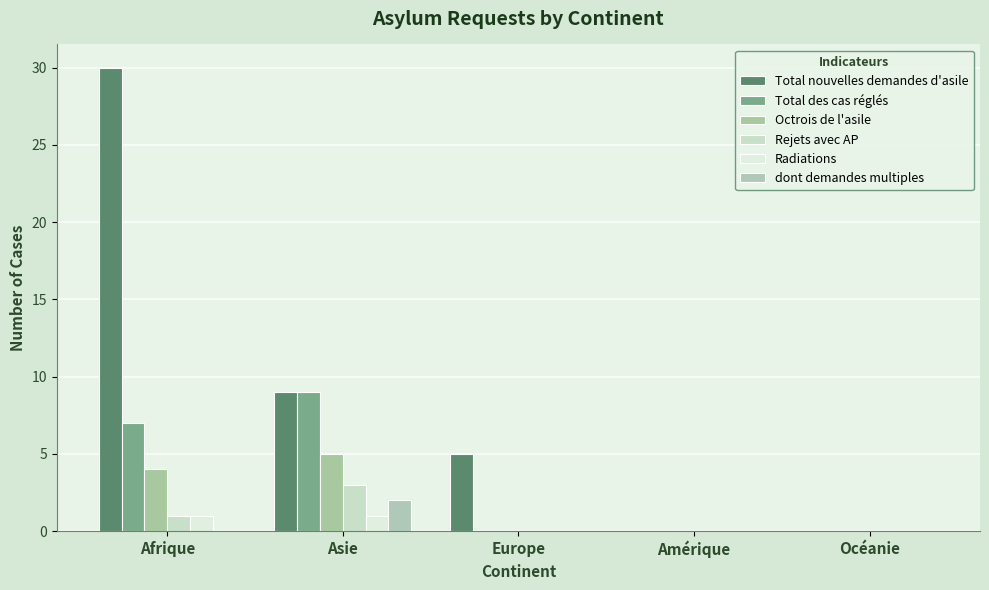

How many groups of bars are there?

5